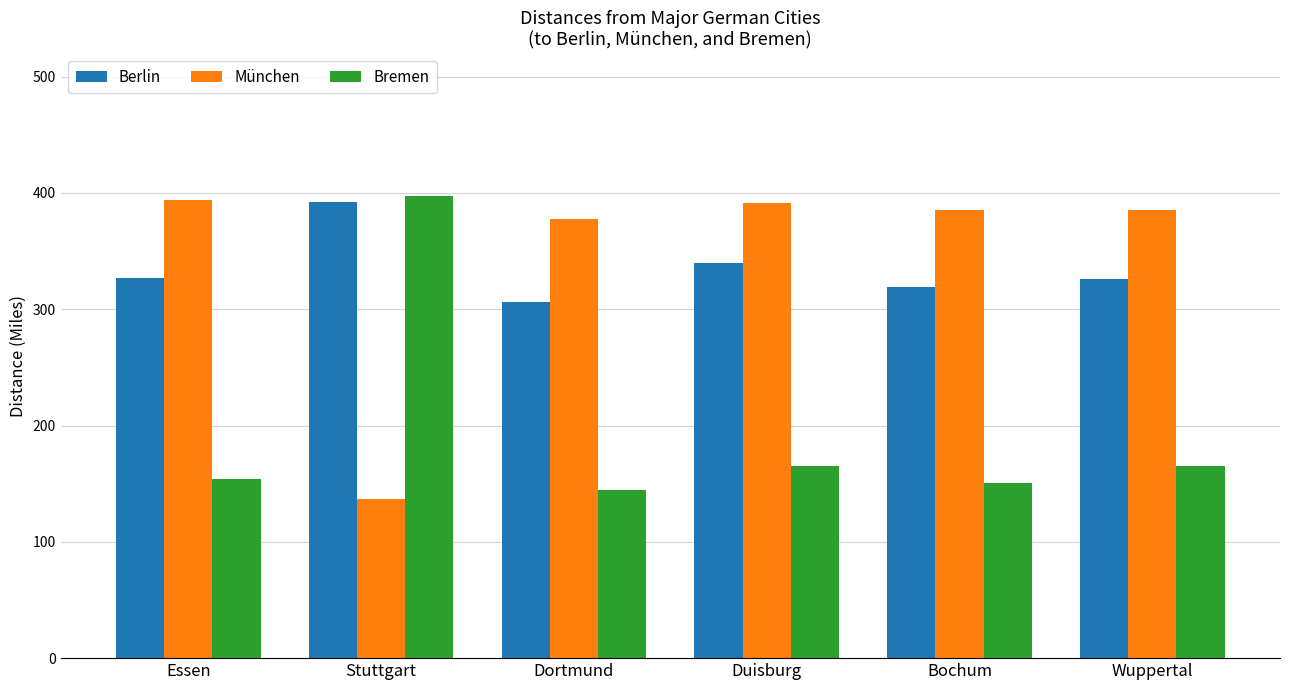

The value of Bremen at Dortmund is 71. True or false?

False